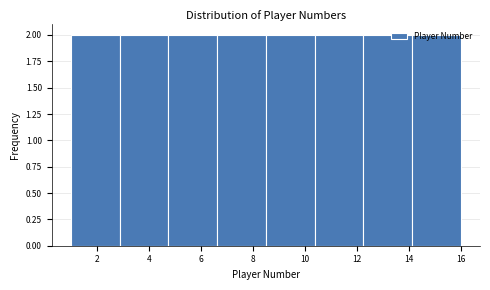

Reading left to right, transcribe this chart: for each bar, give the range it covers on the x-axis and its height. Neither the bar edges nor the heights are printed on the chart, so give them approximately, as read against the axes.

1.0 to 2.8: 2
2.8 to 4.8: 2
4.8 to 6.6: 2
6.6 to 8.6: 2
8.6 to 10.4: 2
10.4 to 12.2: 2
12.2 to 14.2: 2
14.2 to 16.0: 2